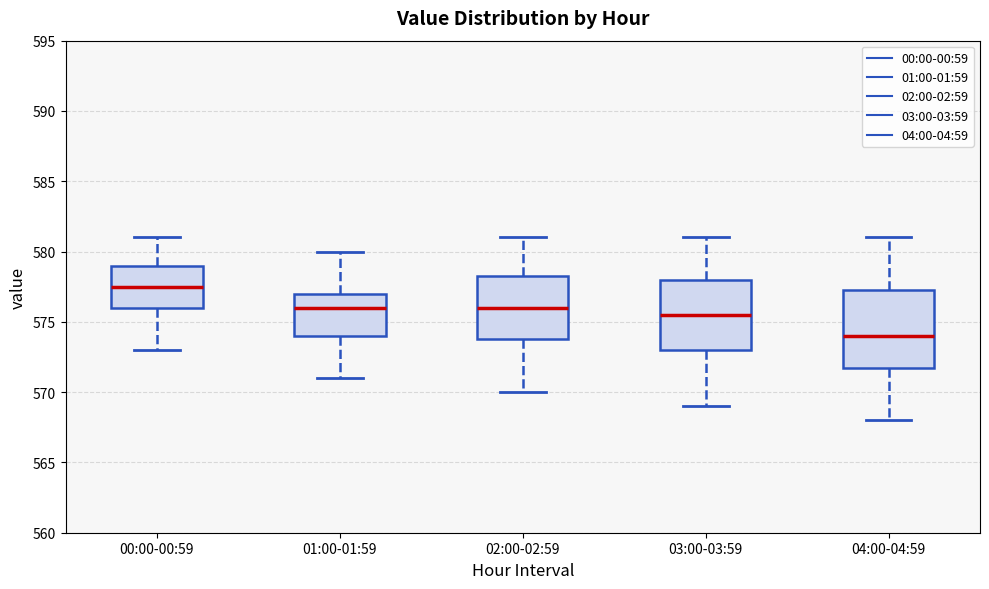

Reading left to right, read every box against the y-axis: the position of its median line, the range the box covers, and the ends of its whiskers. The values are not printed on the chart, so give them approximately, as read against the axis.

00:00-00:59: median 577.5, box 576.0 to 579.0, whiskers 573.0 to 581.0
01:00-01:59: median 576.0, box 574.0 to 577.0, whiskers 571.0 to 580.0
02:00-02:59: median 576.0, box 574.0 to 578.5, whiskers 570.0 to 581.0
03:00-03:59: median 575.5, box 573.0 to 578.0, whiskers 569.0 to 581.0
04:00-04:59: median 574.0, box 572.0 to 577.5, whiskers 568.0 to 581.0